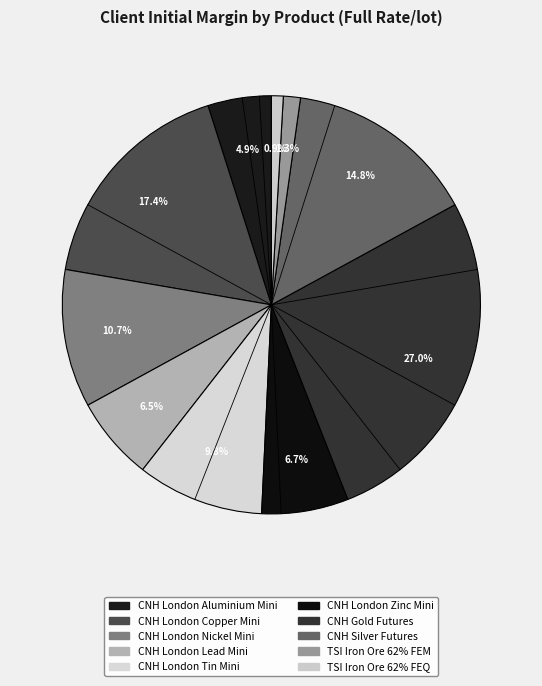

To the nearest percent, what is the difference between the CNH London Aluminium Mini and CNH London Tin Mini slice percentages?

5%